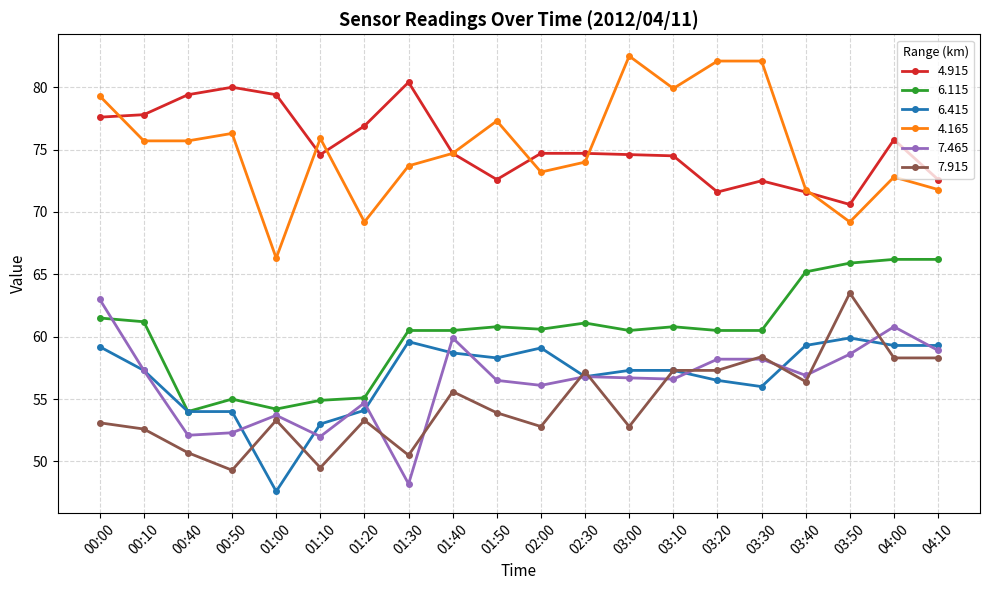

What position from the left is 01:20?

7